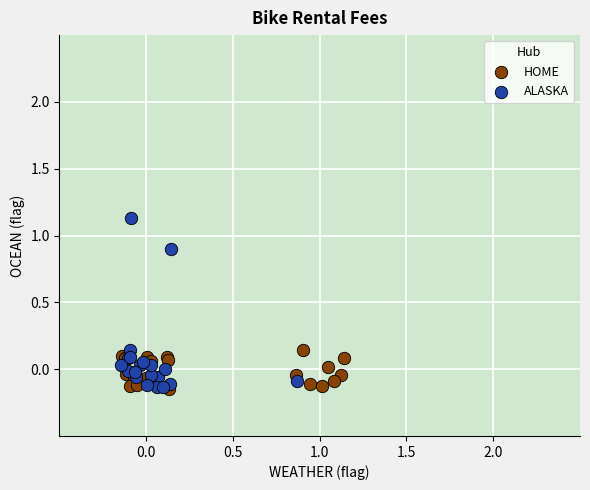

Which series reaches the maximum Y coordinate?

ALASKA